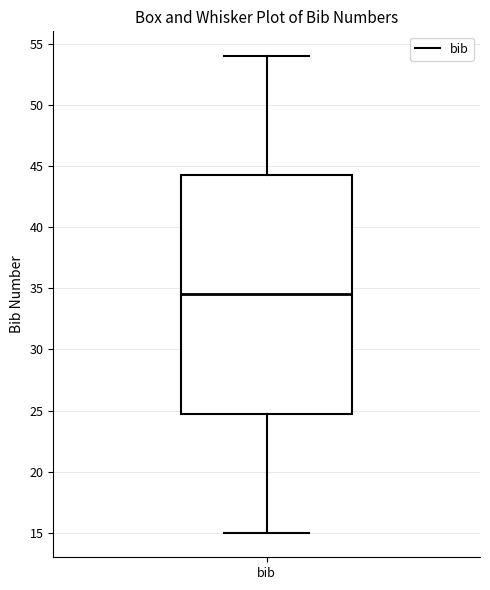

Read this box plot against the y-axis: the position of the median line, the range covered by the box, and the ends of both whiskers. The values are not printed on the chart, so give them approximately, as read against the axis.

median 34.5, box 25.0 to 44.5, whiskers 15.0 to 54.0